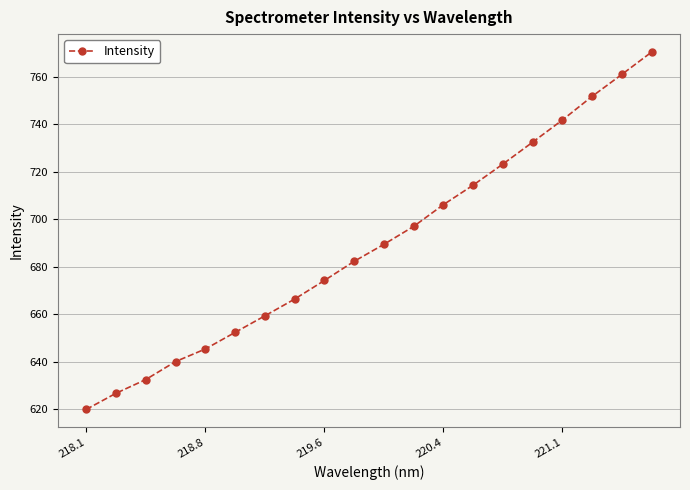

What is the sum of all values?

13786.2